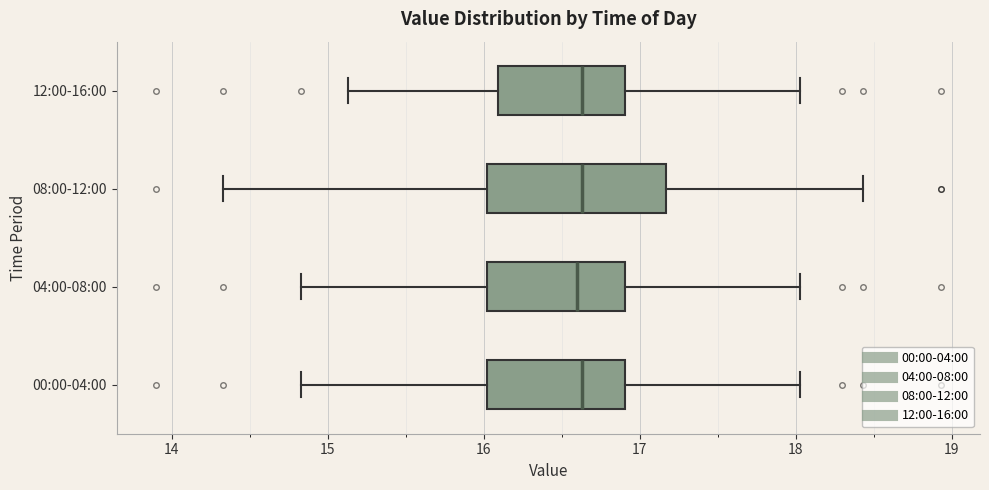

Which box is the widest, from its left edge to its right edge?

08:00-12:00